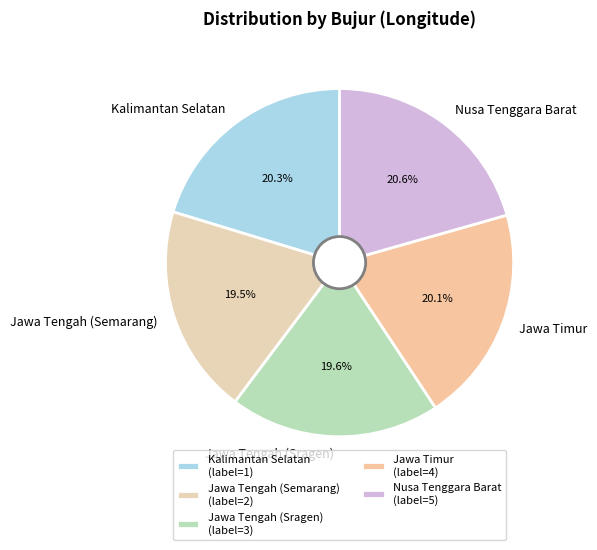

What is the ratio of the value at Jawa Timur to the value at Jawa Tengah (Sragen)?

1.0